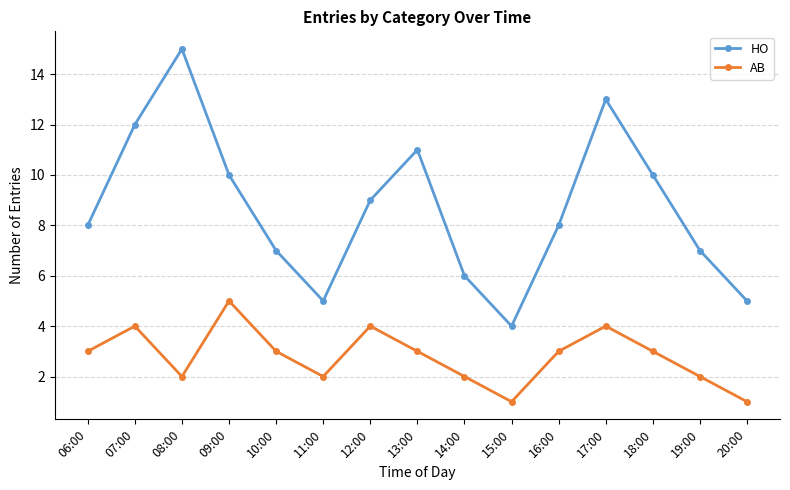

True or false: HO and AB cross at least once.

False